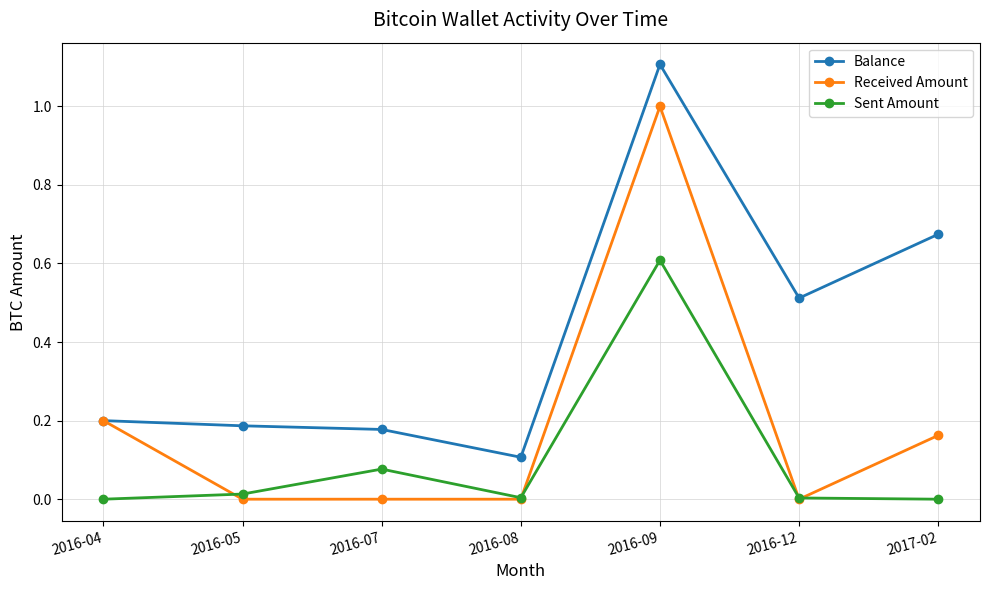

True or false: Sent Amount has more than 1 points higher than both neighbors.

True